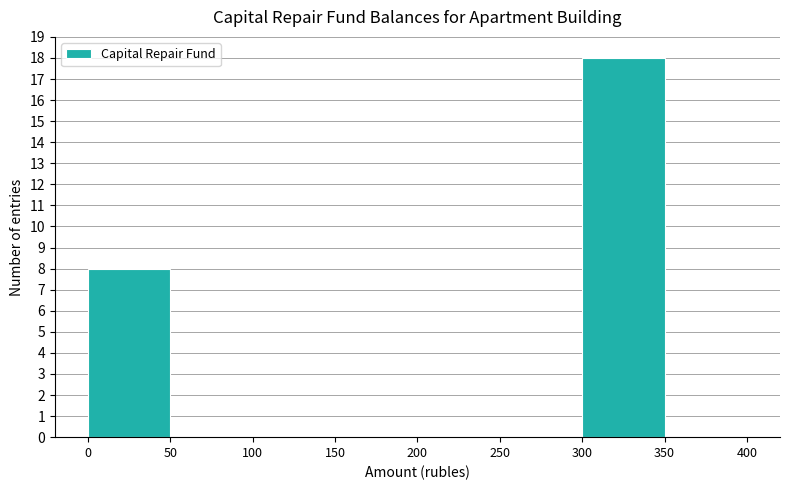

Over which range of the x-axis is the bar tallest?

300 to 350